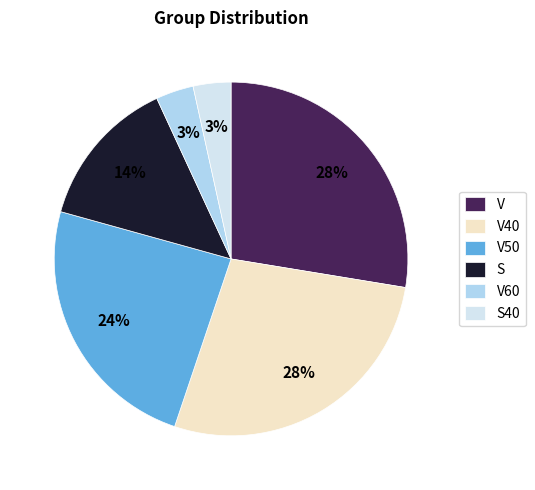

Between S40 and S, which is larger?

S